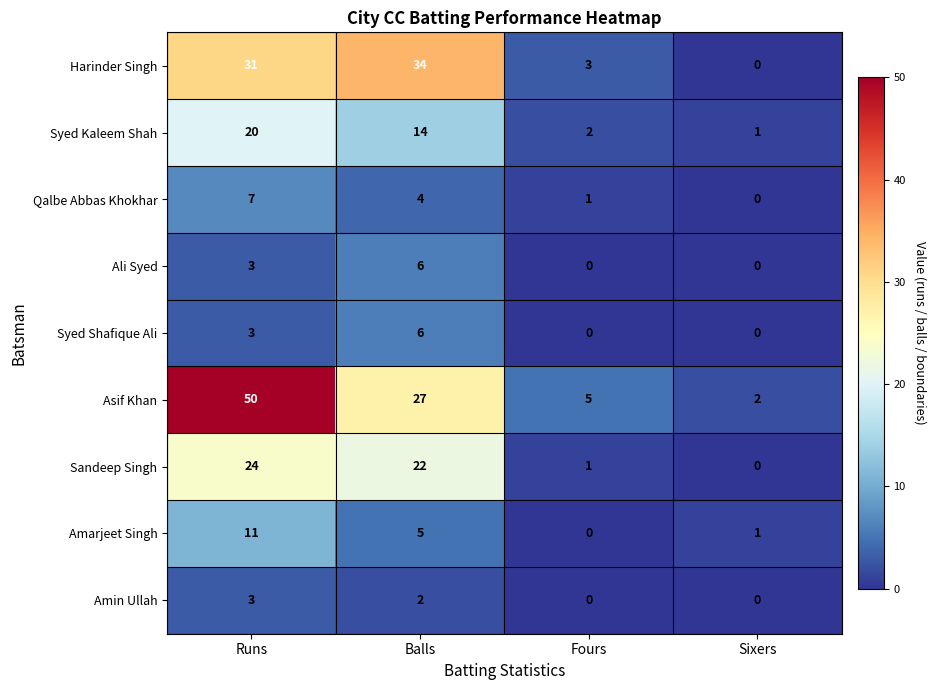

What is the greatest value displayed?

50